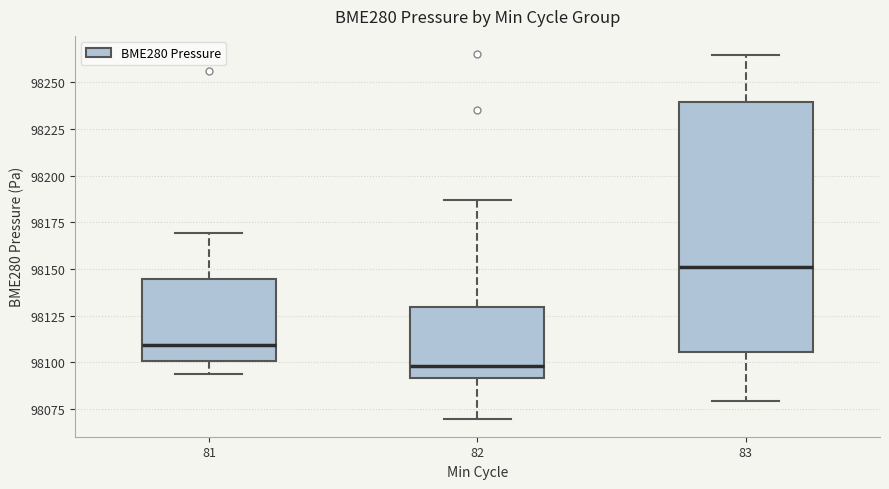

Reading left to right, transcribe this box plot: for each box, give where its median line is, the range the box spans, and where its two whiskers end, as read against the y-axis. The values are not printed on the chart, so give them approximately, as read against the axis.

81: median 98110, box 98100 to 98145, whiskers 98095 to 98170
82: median 98100, box 98090 to 98130, whiskers 98070 to 98185
83: median 98150, box 98105 to 98240, whiskers 98080 to 98265